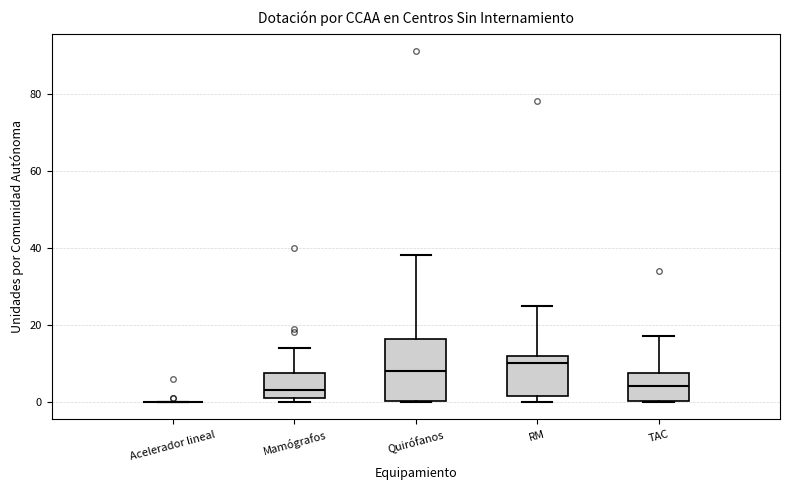

Where is the lower edge of the box for RM on the y-axis? The values are not printed on the chart, so give them approximately, as read against the axis.

2